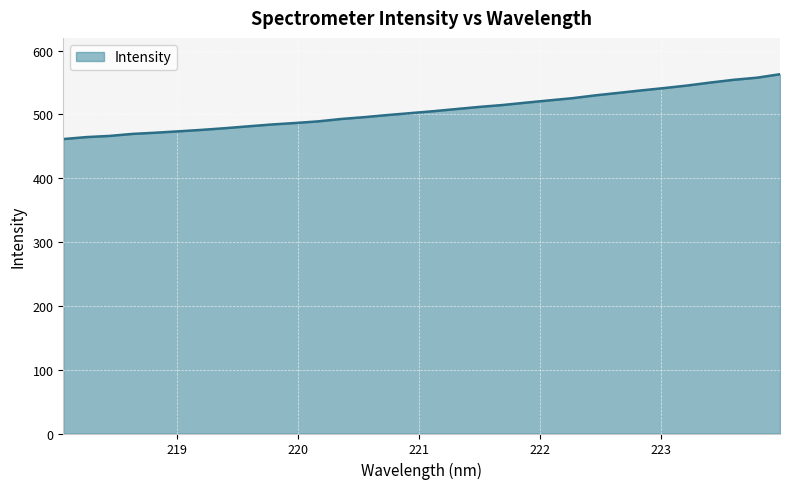

Does the chart display data point markers on the line(s)?

No